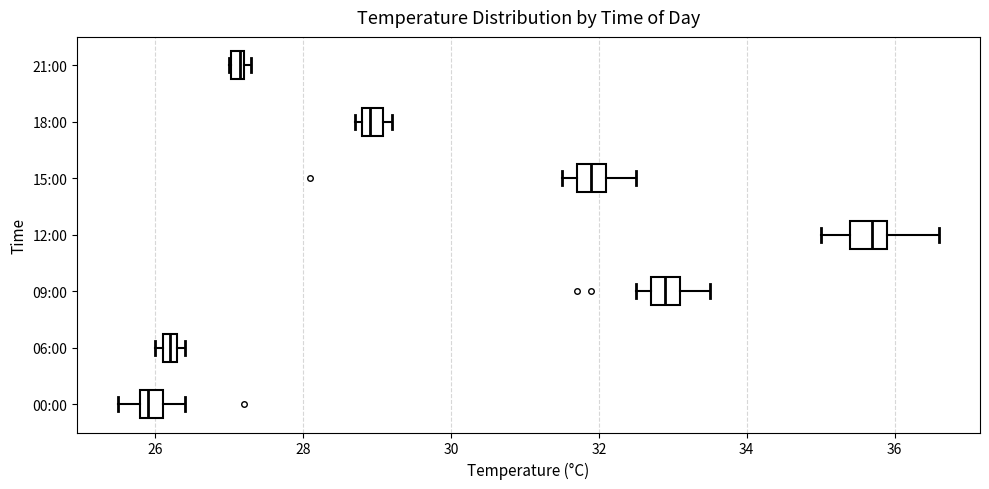

Which box has the furthest to the right median line?

12:00